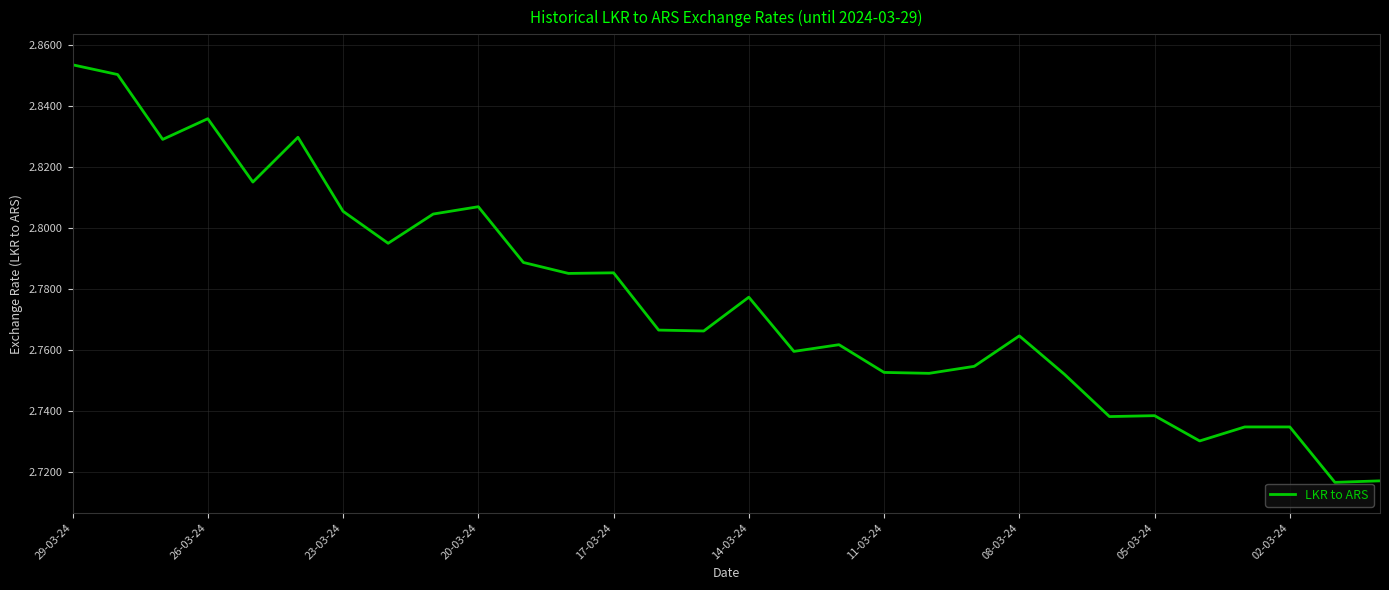

What is the maximum value shown in the chart?

2.9